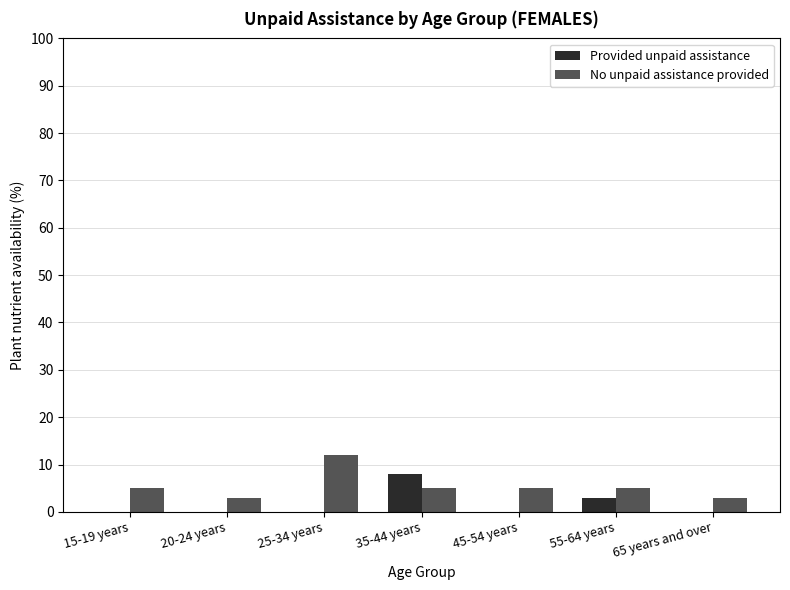

How many groups of bars are there?

7